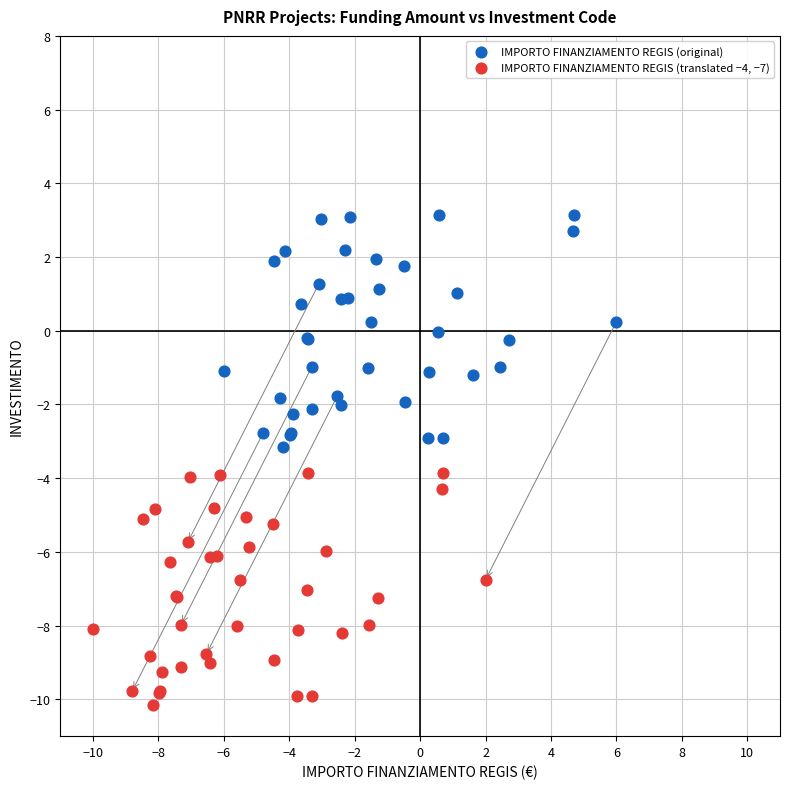

Which series reaches the maximum Y coordinate?

IMPORTO FINANZIAMENTO REGIS (original)